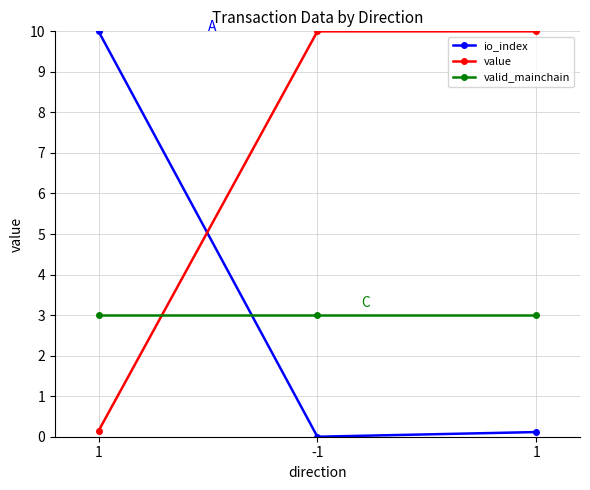

How many data points does each series have?

3